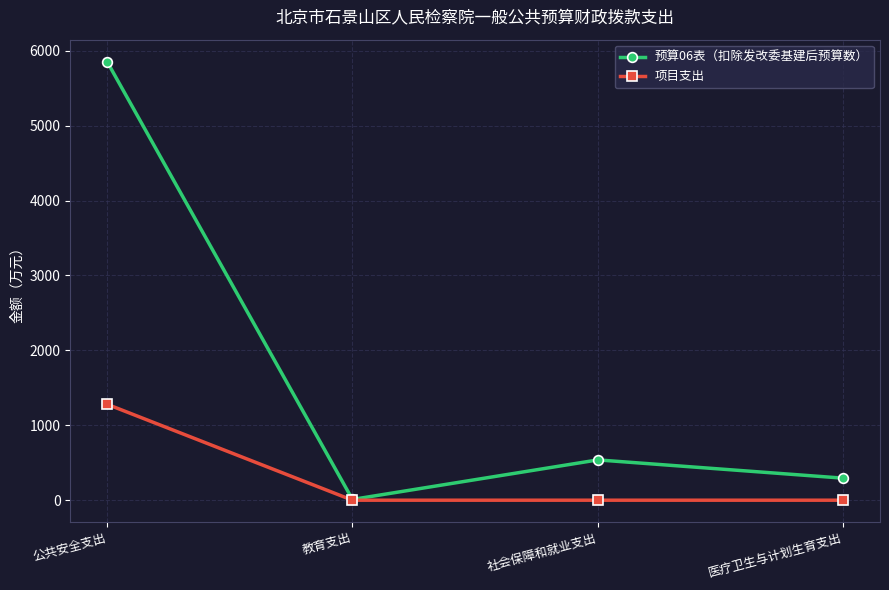

Is it true that 项目支出 equals 1280.6 at 公共安全支出?

True